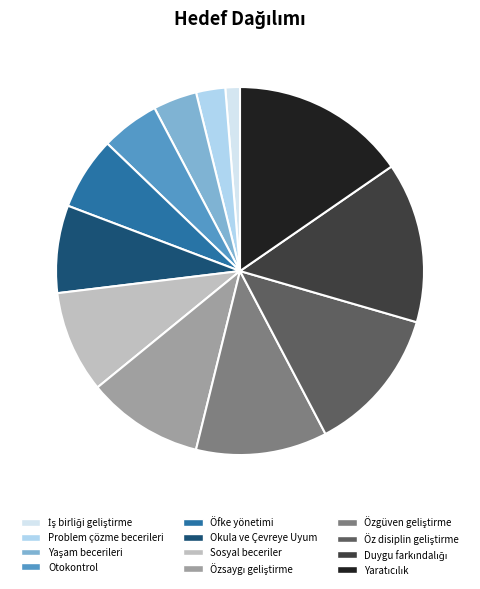

True or false: Okula ve Çevreye Uyum accounts for 14% of the total.

False